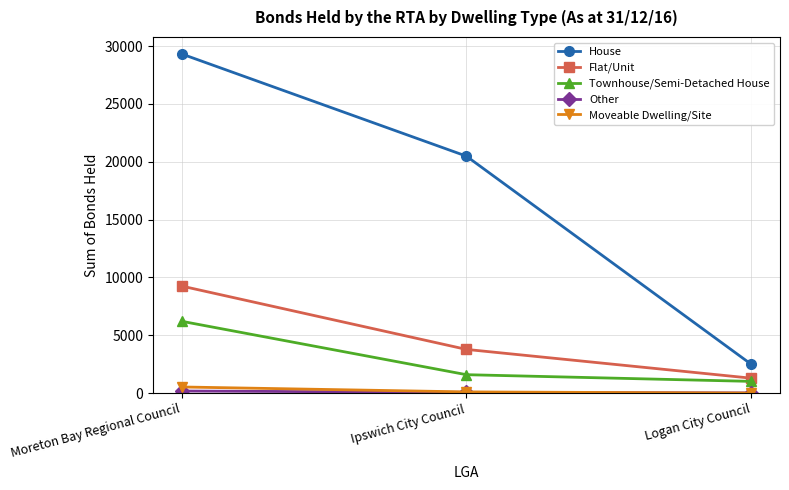

Between Ipswich City Council and Logan City Council, which series saw the biggest shift?

House